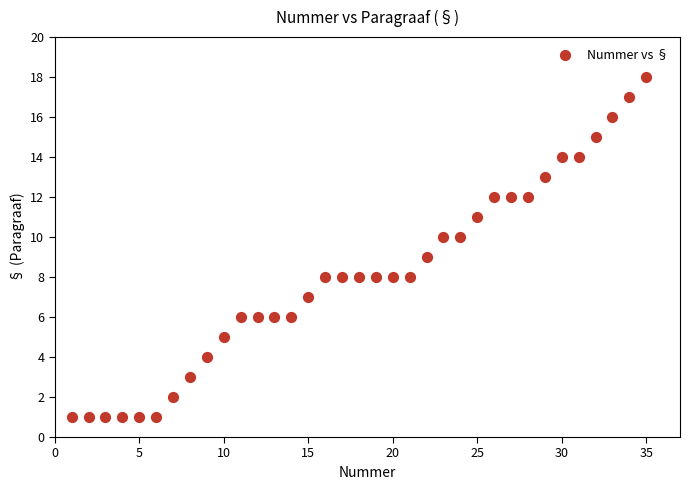

What is the range of X values (max minus min)?

34